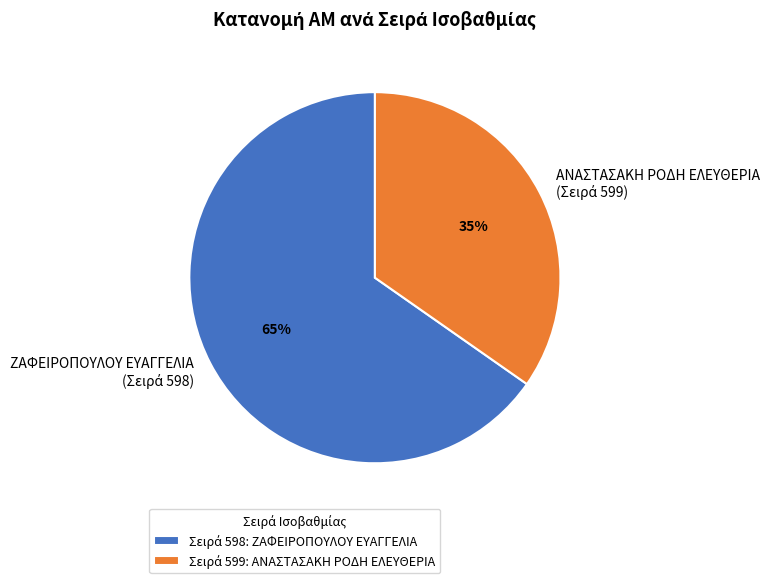

To the nearest percent, what is the combined percentage of ΑΝΑΣΤΑΣΑΚΗ ΡΟΔΗ ΕΛΕΥΘΕΡΙΑ and ΖΑΦΕΙΡΟΠΟΥΛΟΥ ΕΥΑΓΓΕΛΙΑ?

100%